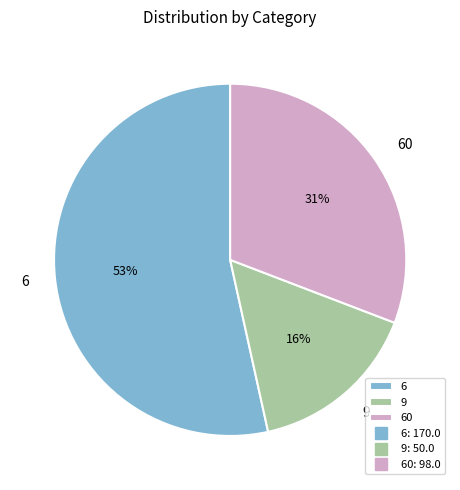

To the nearest percent, what is the average slice percentage?

33%